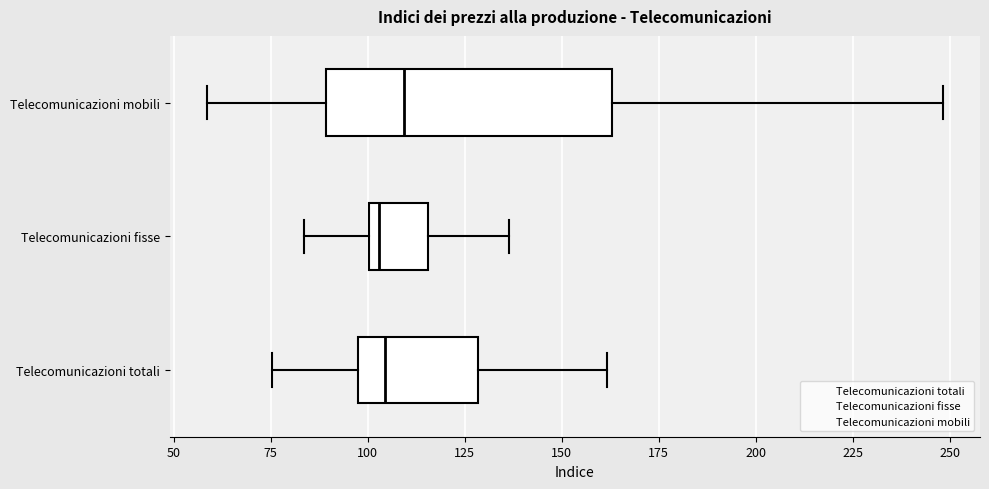

Which box is the widest, from its left edge to its right edge?

Telecomunicazioni mobili